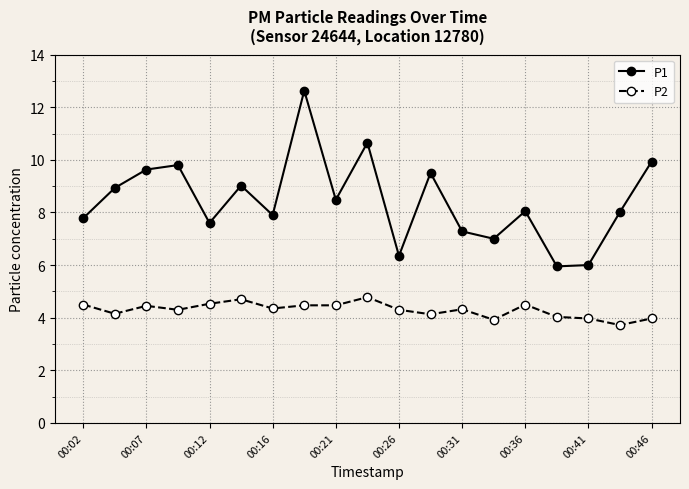

Is this an area chart (filled region under the line)?

No